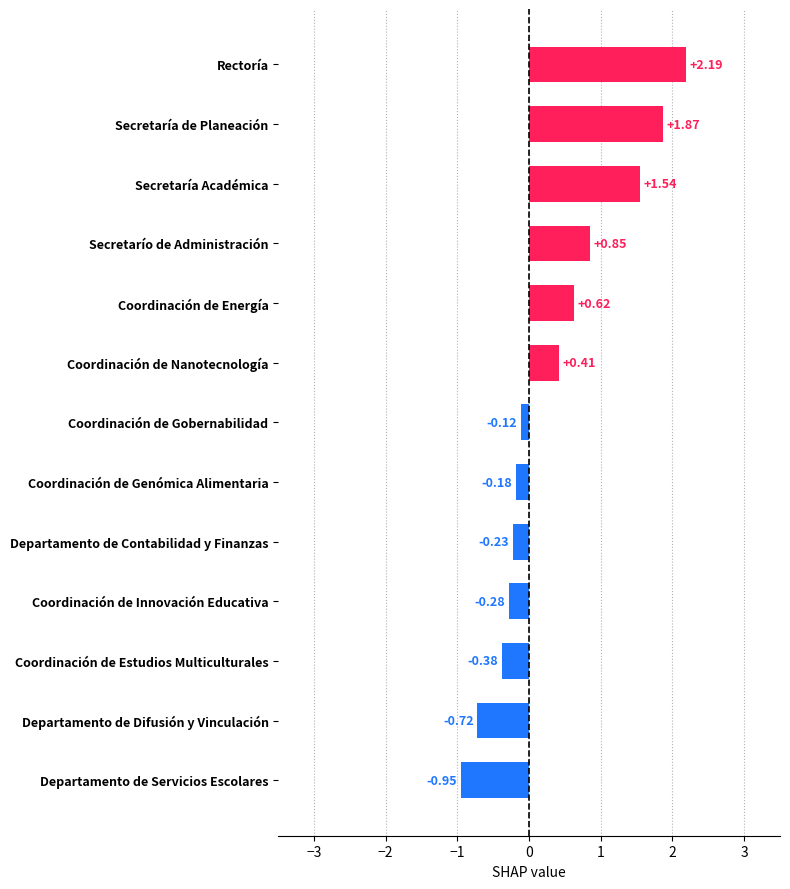

What is the label of the 3rd bar from the top?

Secretaría Académica